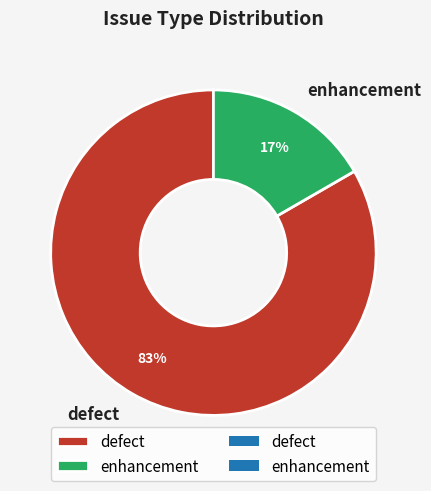

True or false: defect accounts for 90% of the total.

False